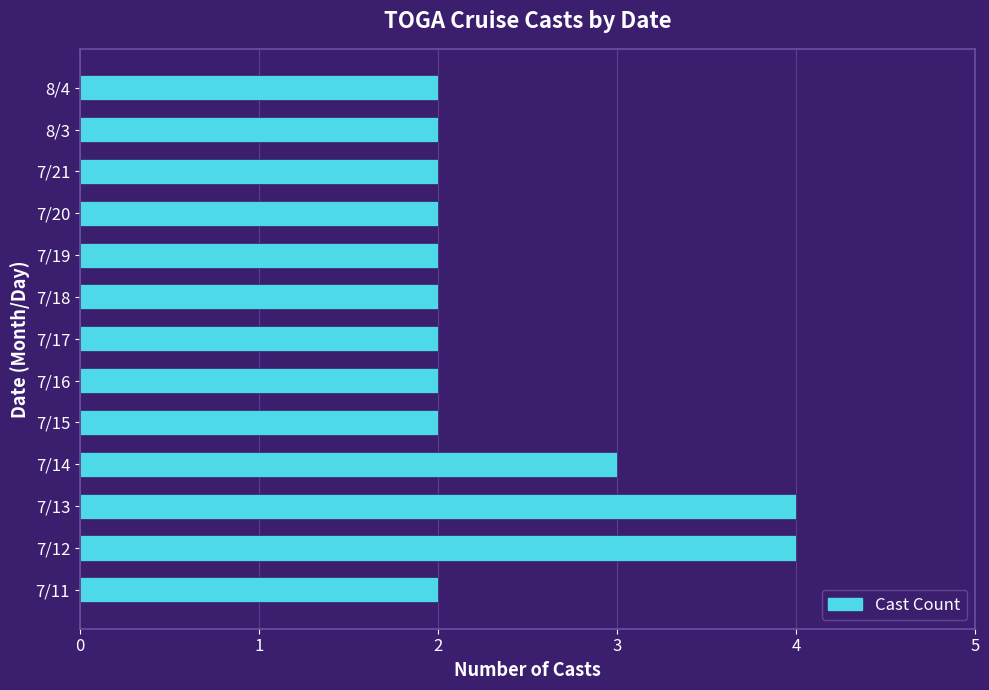

Reading bottom to top, what are all the values shown in this chart?

2	4	4	3	2	2	2	2	2	2	2	2	2